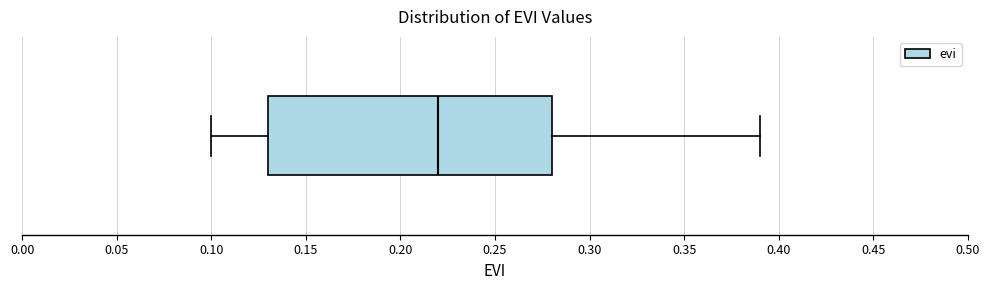

Read this box plot against the x-axis: the position of the median line, the range covered by the box, and the ends of both whiskers. The values are not printed on the chart, so give them approximately, as read against the axis.

median 0.22, box 0.13 to 0.28, whiskers 0.10 to 0.39